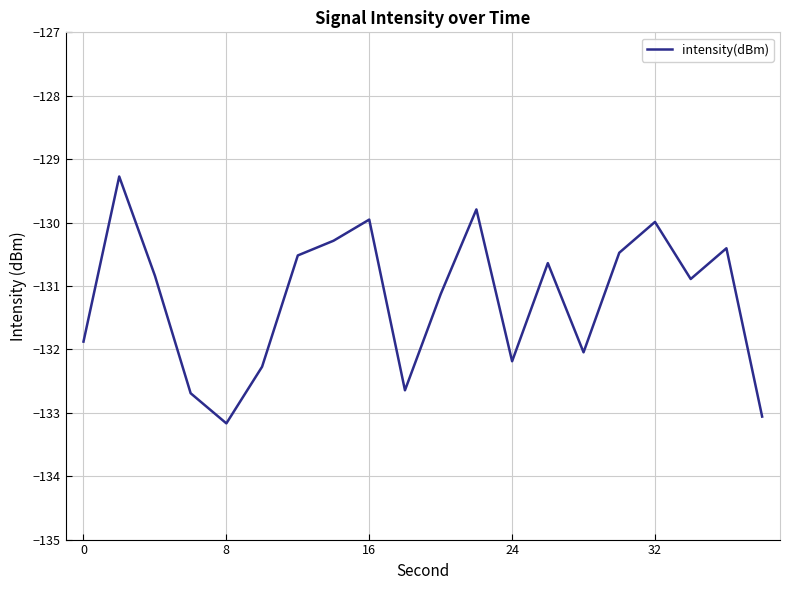

What is the difference between the maximum and minimum values?

3.9